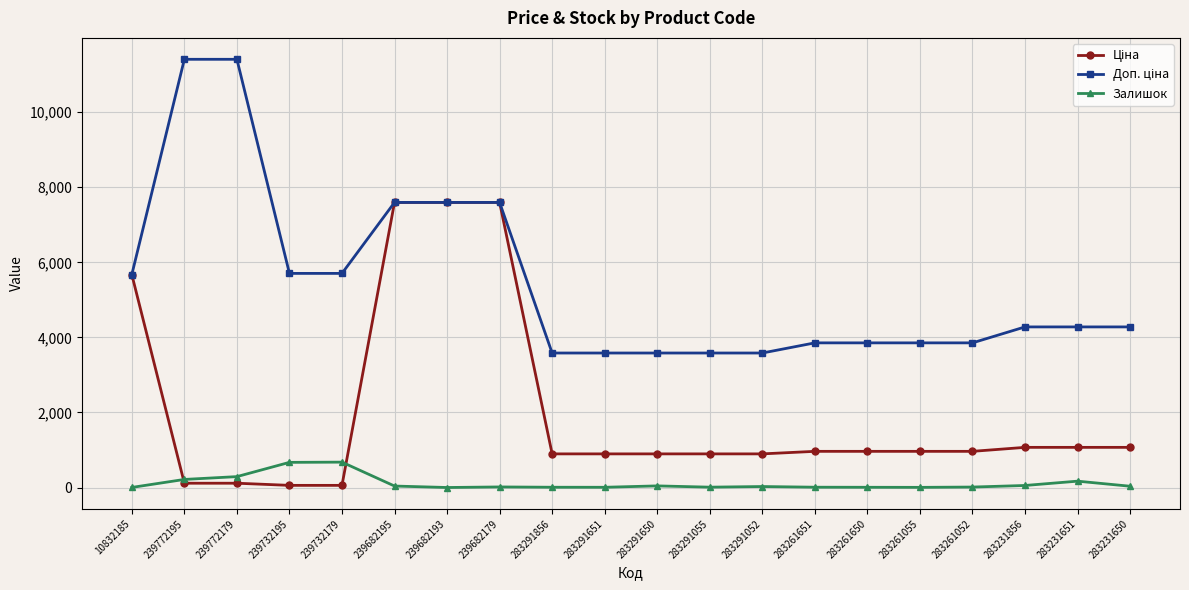

What is the highest value of the Залишок series?

676.0